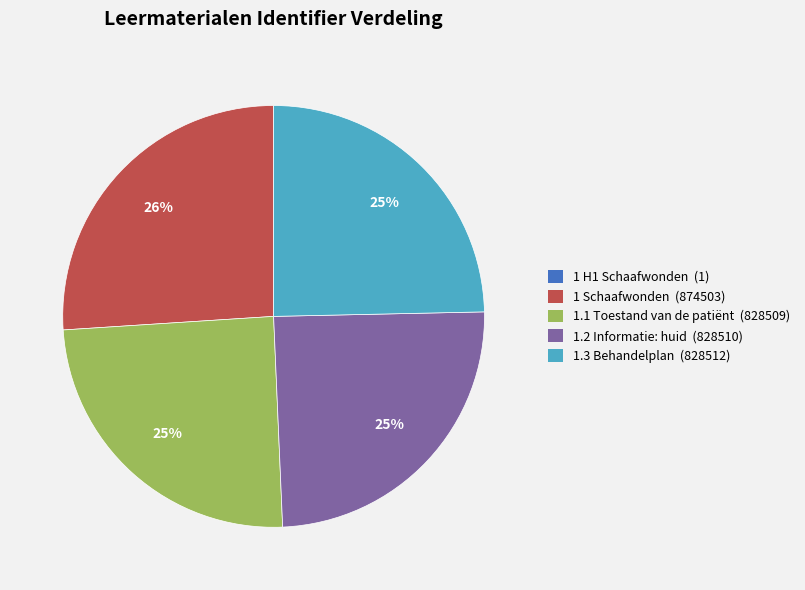

To the nearest percent, what is the difference between the largest and smallest slice percentages?

26%